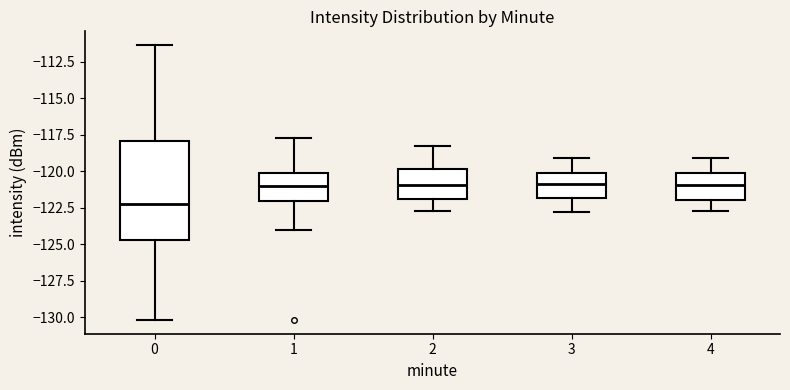

Where does the upper whisker of the box at x = 0 end on the y-axis? The values are not printed on the chart, so give them approximately, as read against the axis.

-111.5